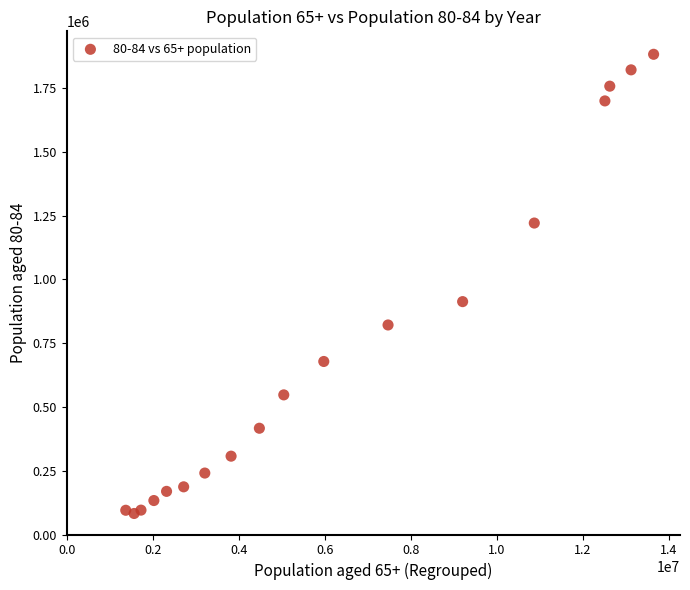

What Y value in the scatter plot is closest to 982721?

913181